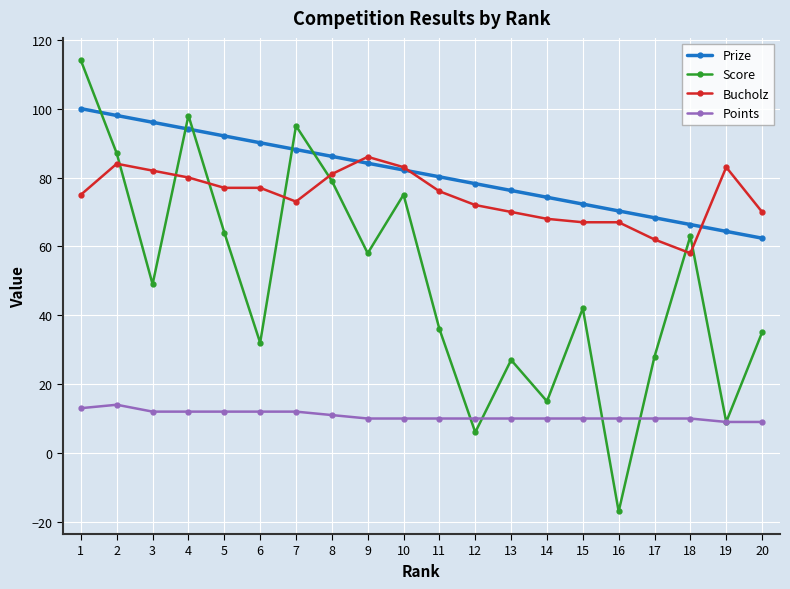

Which series has the largest total across all categories?

Prize